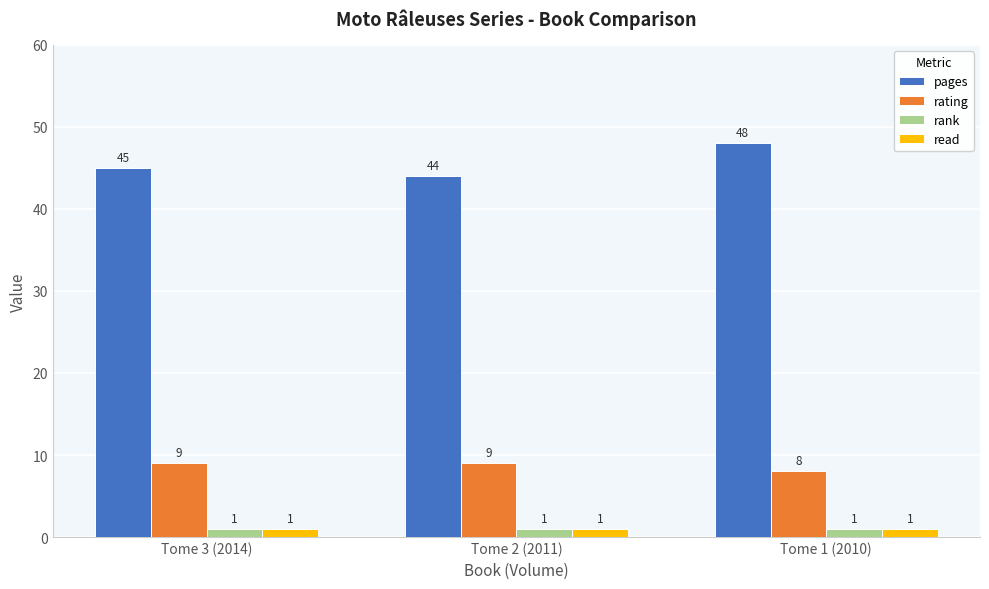

What position from the left is Tome 1 (2010)?

3